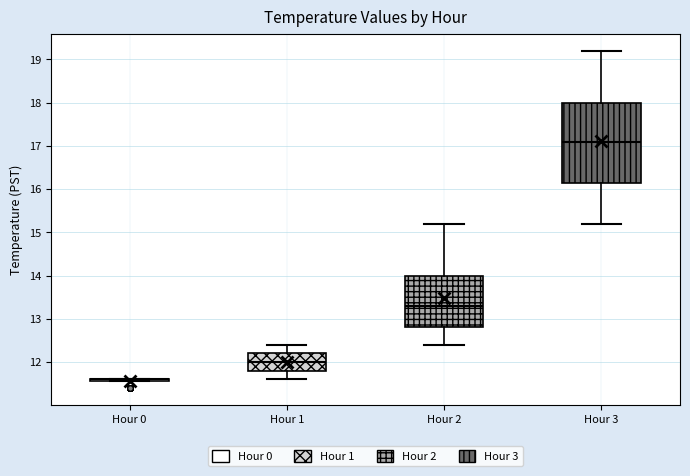

Reading left to right, transcribe this box plot: for each box, give where its median line is, the range the box spans, and where its two whiskers end, as read against the y-axis. The values are not printed on the chart, so give them approximately, as read against the axis.

Hour 0: box collapsed to a line at 11.6, whiskers 11.6 to 11.6
Hour 1: median 12.0, box 11.8 to 12.2, whiskers 11.6 to 12.4
Hour 2: median 13.3, box 12.8 to 14.0, whiskers 12.4 to 15.2
Hour 3: median 17.1, box 16.2 to 18.0, whiskers 15.2 to 19.2